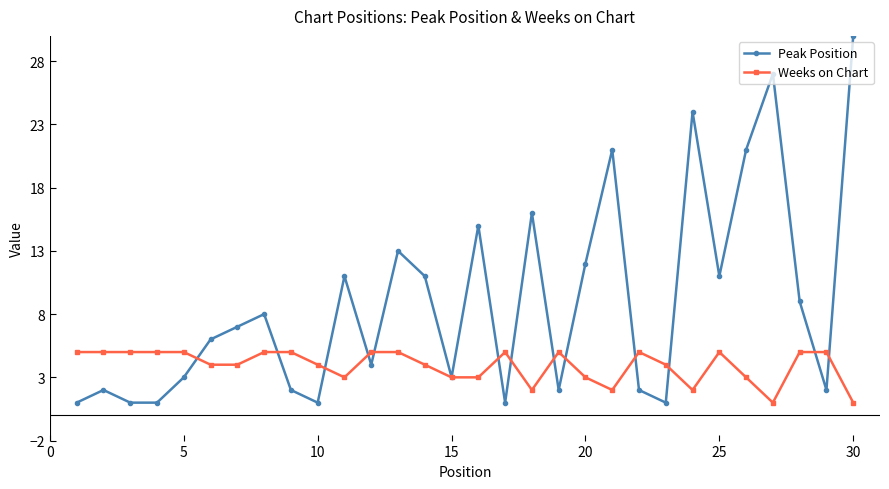

Which series ends up on top after the final intersection of Peak Position and Weeks on Chart?

Peak Position